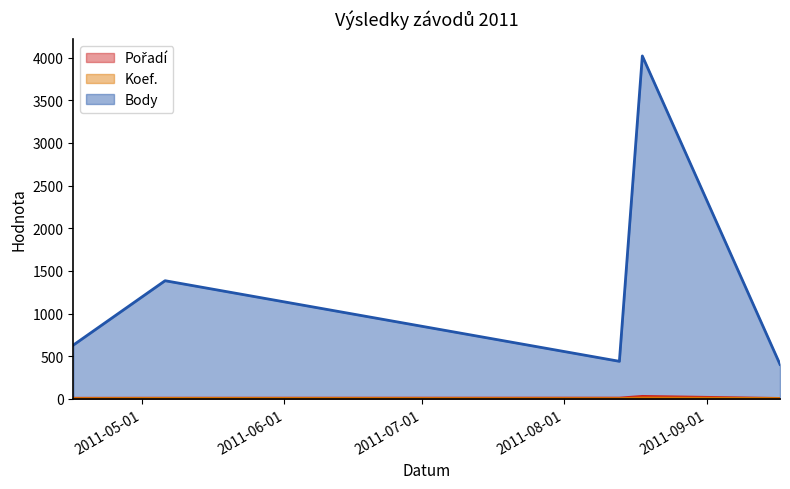

Reading right to left, extract all data points from this chart.

Pořadí: 2011-09-17=5	2011-08-18=29	2011-08-13=9	2011-05-06=8	2011-04-16=7
Koef.: 2011-09-17=4	2011-08-18=10	2011-08-13=3	2011-05-06=5	2011-04-16=3
Body: 2011-09-17=404	2011-08-18=4020	2011-08-13=440	2011-05-06=1385	2011-04-16=630